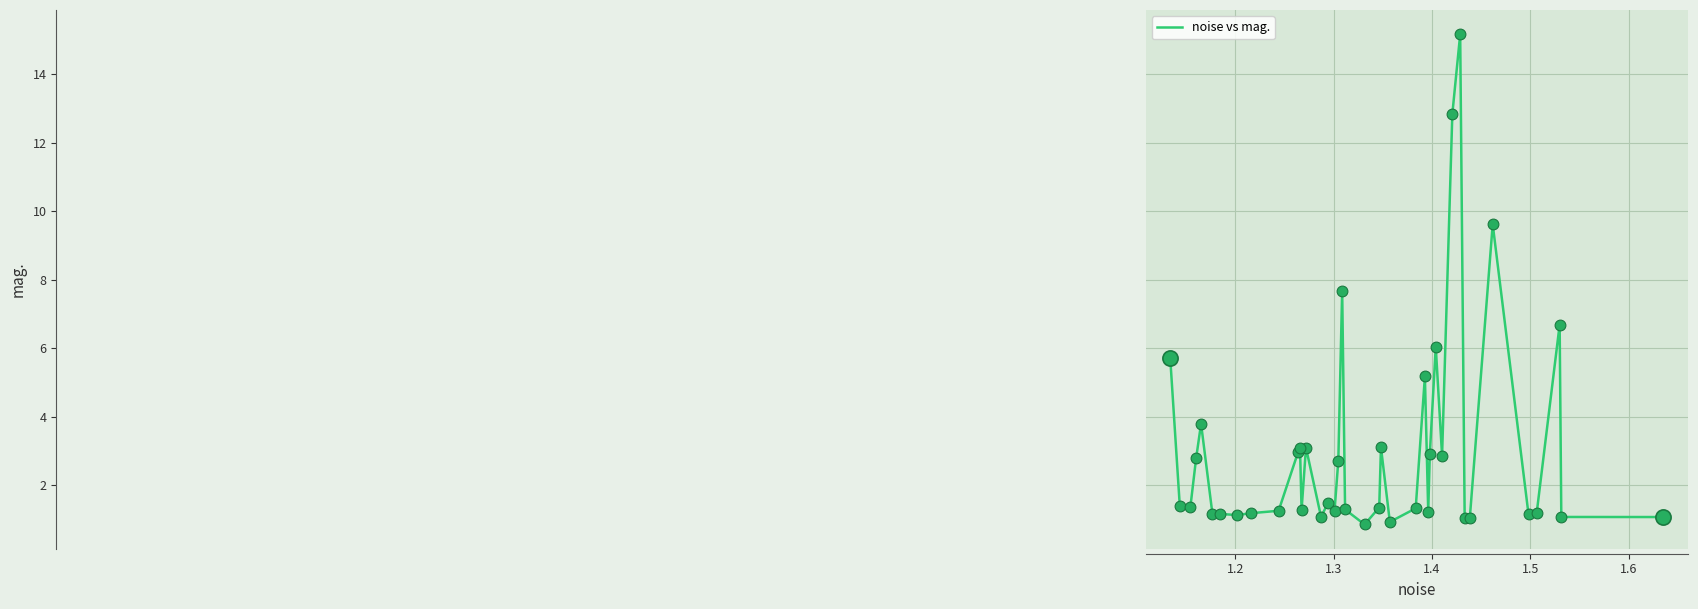

What is the minimum value shown in the chart?

0.9